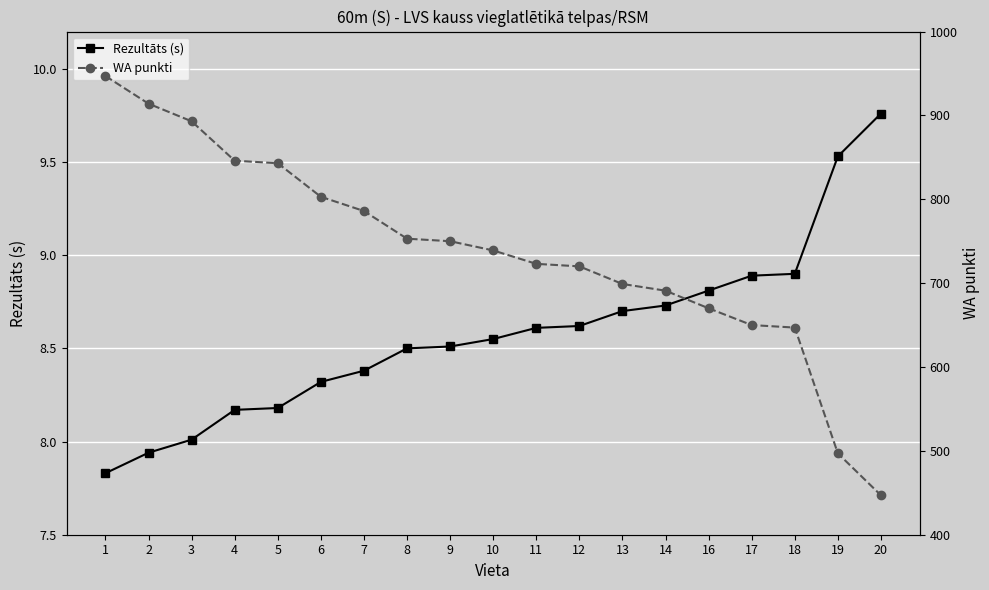

How many lines are shown in the chart?

2